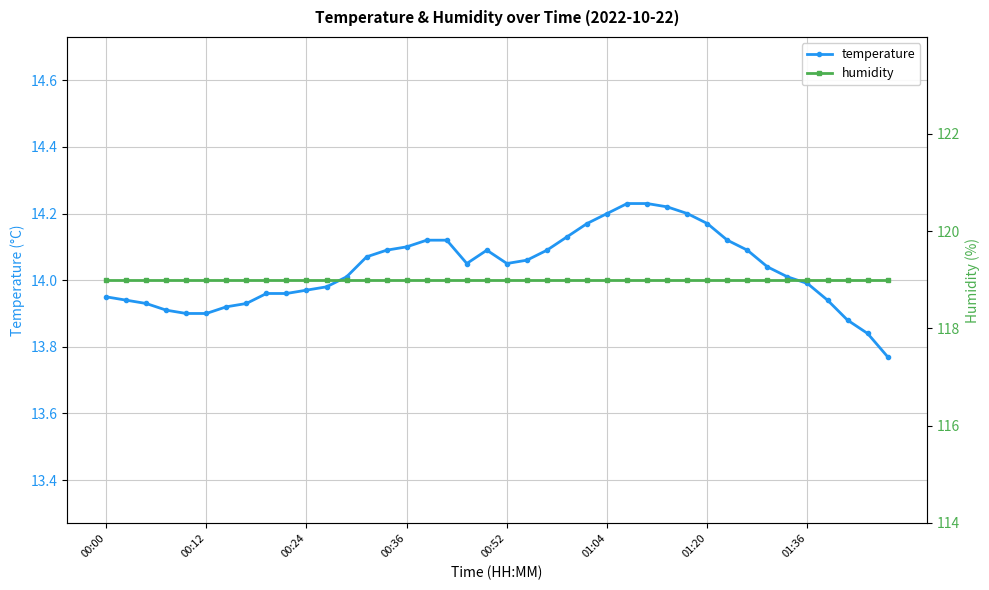

What is the maximum value for humidity?

119.0